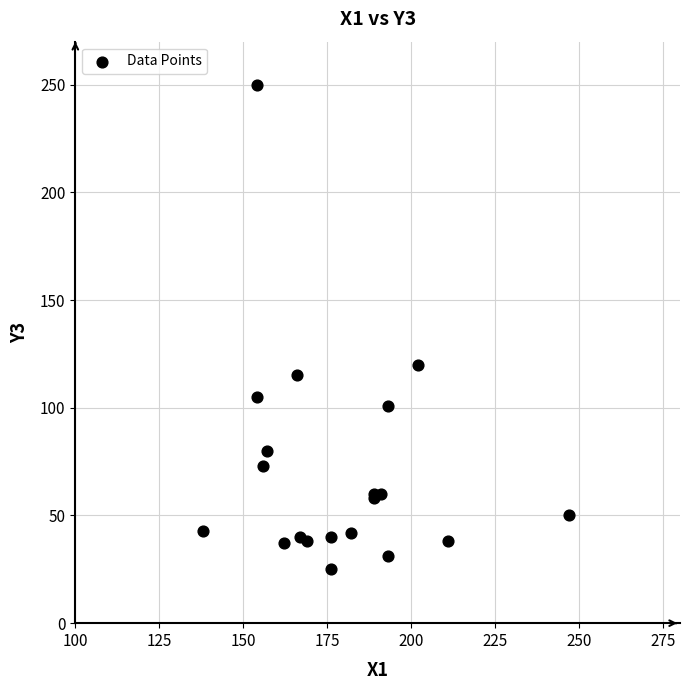

What Y value in the scatter plot is closest to 137?

120